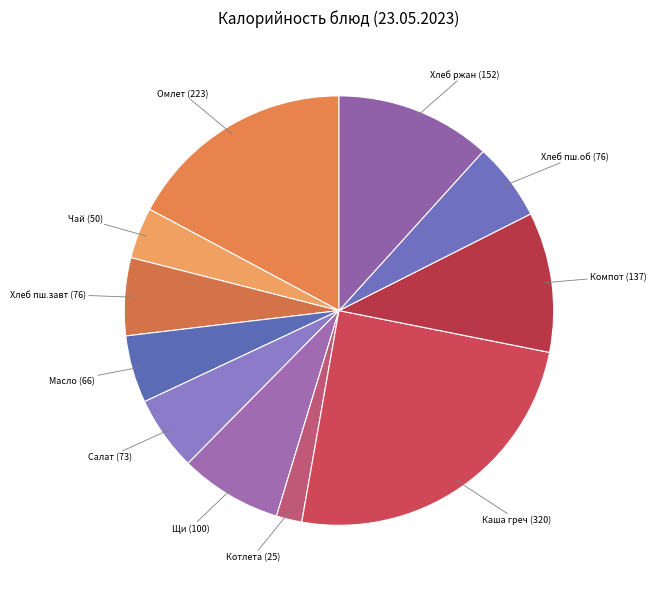

How many segments does this pie chart have?

11